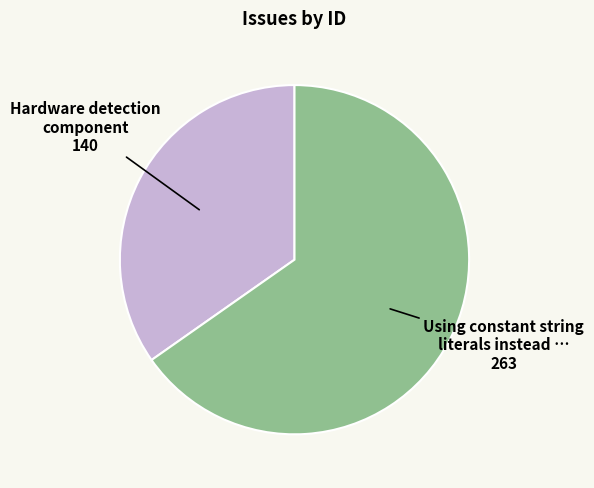

Does any single category account for the majority?

Yes